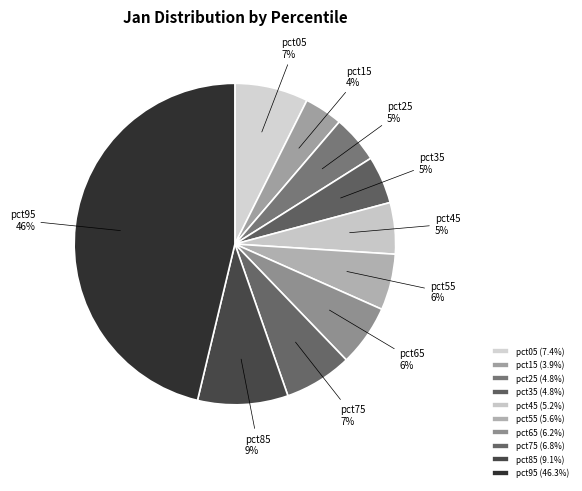

To the nearest percent, what is the difference between the pct15 and pct35 slice percentages?

1%